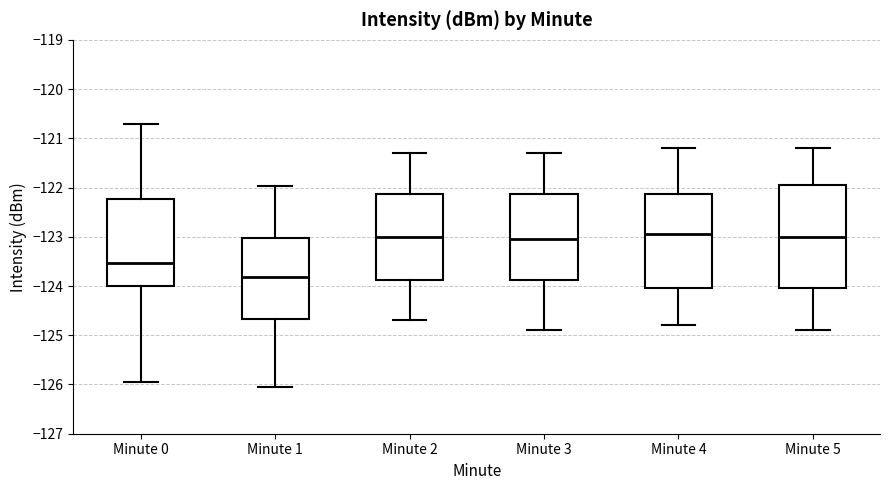

Reading left to right, transcribe this box plot: for each box, give where its median line is, the range the box spans, and where its two whiskers end, as read against the y-axis. The values are not printed on the chart, so give them approximately, as read against the axis.

Minute 0: median -123.5, box -124.0 to -122.2, whiskers -125.9 to -120.7
Minute 1: median -123.8, box -124.7 to -123.0, whiskers -126.0 to -122.0
Minute 2: median -123.0, box -123.9 to -122.1, whiskers -124.7 to -121.3
Minute 3: median -123.0, box -123.9 to -122.1, whiskers -124.9 to -121.3
Minute 4: median -122.9, box -124.0 to -122.1, whiskers -124.8 to -121.2
Minute 5: median -123.0, box -124.0 to -121.9, whiskers -124.9 to -121.2